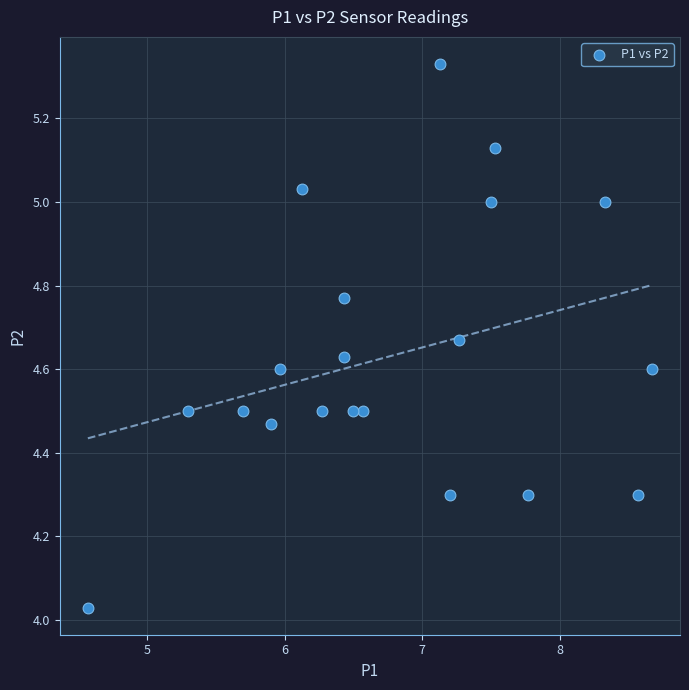

What is the range of Y values (max minus min)?

1.3